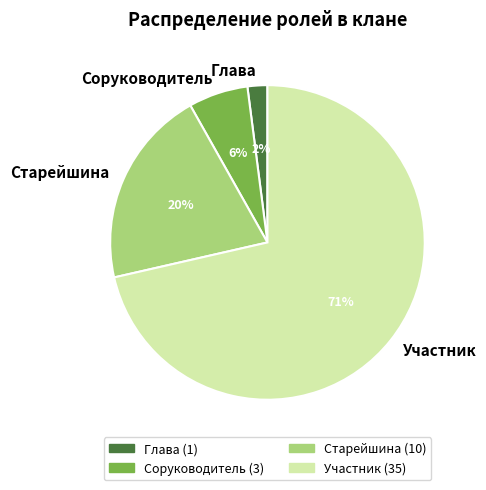

Which category accounts for the majority?

Участник